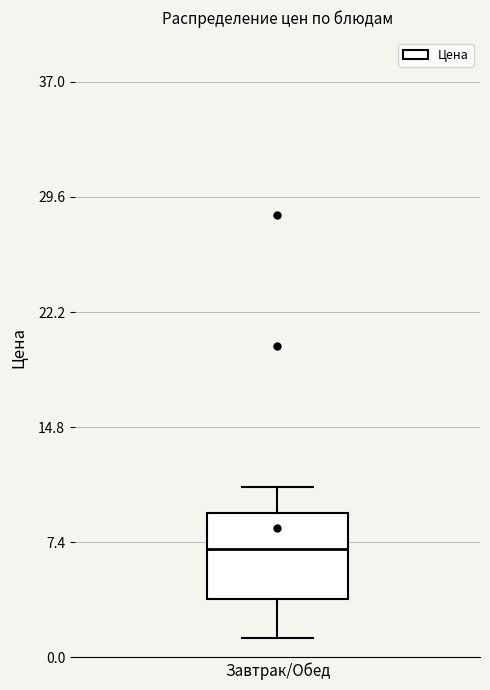

Transcribe this box plot: give where the median line is, the range the box spans, and where the two whiskers end, as read against the y-axis. The values are not printed on the chart, so give them approximately, as read against the axis.

median 7, box 4 to 9, whiskers 1 to 11